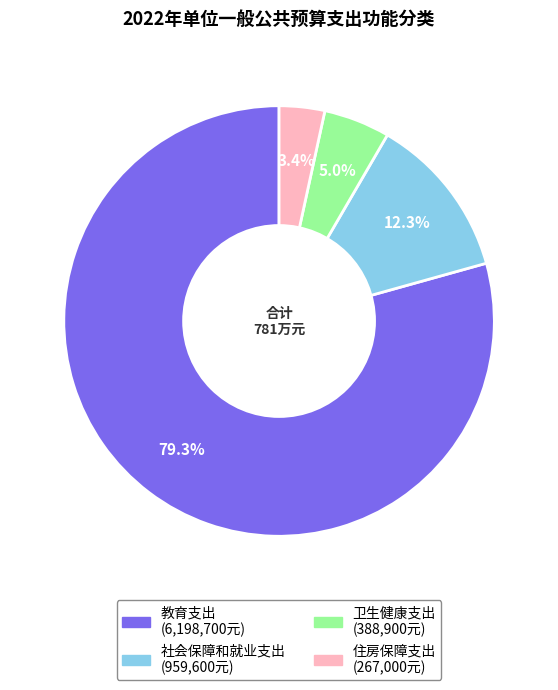

Is it true that 住房保障支出 is 3% of the pie?

True